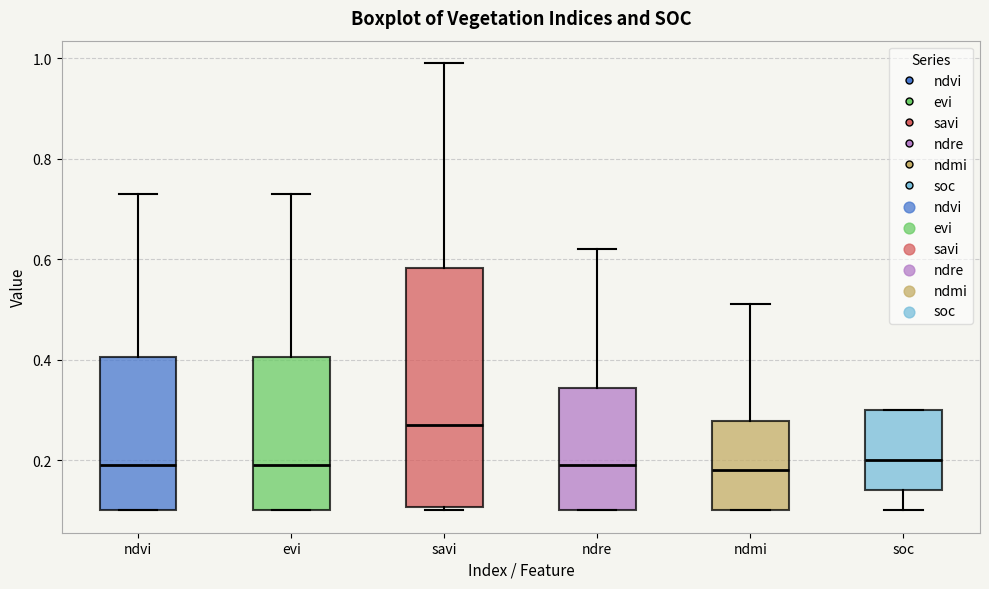

Where does the upper whisker of the box for ndre end on the y-axis? The values are not printed on the chart, so give them approximately, as read against the axis.

0.62